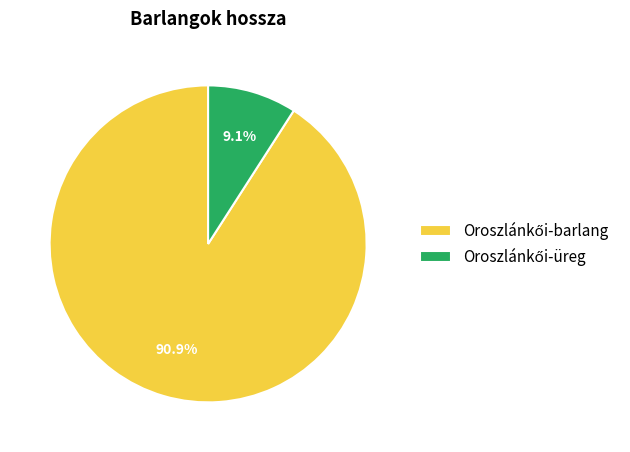

Is there a majority slice in this chart?

Yes